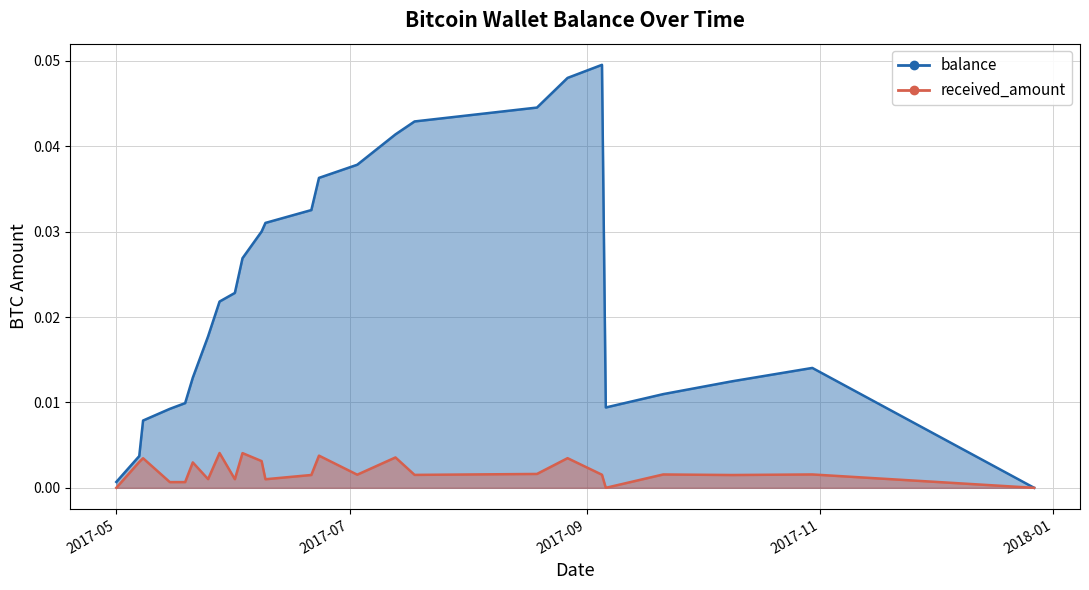

At which category is the sum across all series the highest?

2017-08-27